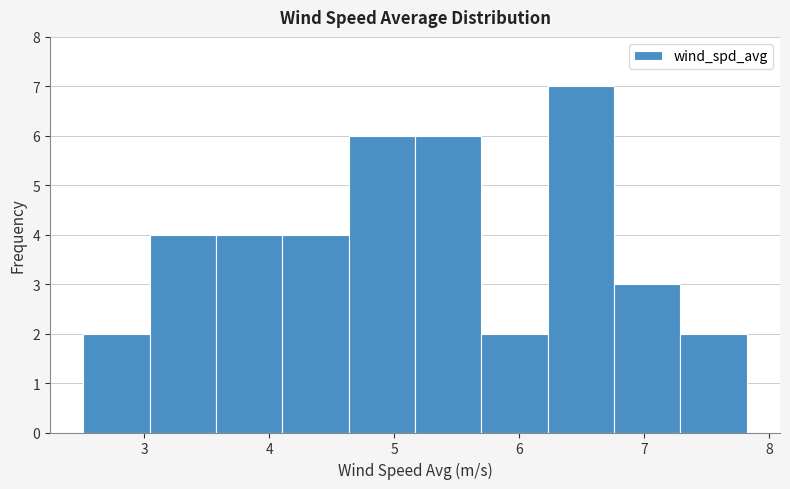

Reading left to right, transcribe this chart: for each bar, give the range it covers on the x-axis and its height. Neither the bar edges nor the heights are printed on the chart, so give them approximately, as read against the axes.

2.5 to 3.0: 2
3.0 to 3.6: 4
3.6 to 4.1: 4
4.1 to 4.6: 4
4.6 to 5.2: 6
5.2 to 5.7: 6
5.7 to 6.2: 2
6.2 to 6.8: 7
6.8 to 7.3: 3
7.3 to 7.8: 2